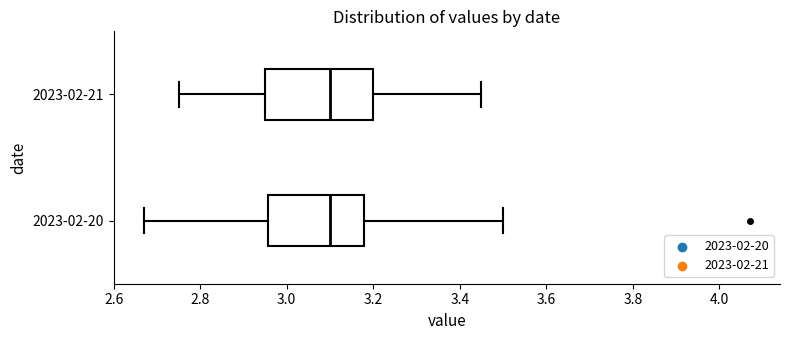

Reading bottom to top, read every box against the x-axis: the position of its median line, the range the box covers, and the ends of its whiskers. The values are not printed on the chart, so give them approximately, as read against the axis.

2023-02-20: median 3.10, box 2.96 to 3.18, whiskers 2.68 to 3.50
2023-02-21: median 3.10, box 2.96 to 3.20, whiskers 2.76 to 3.46